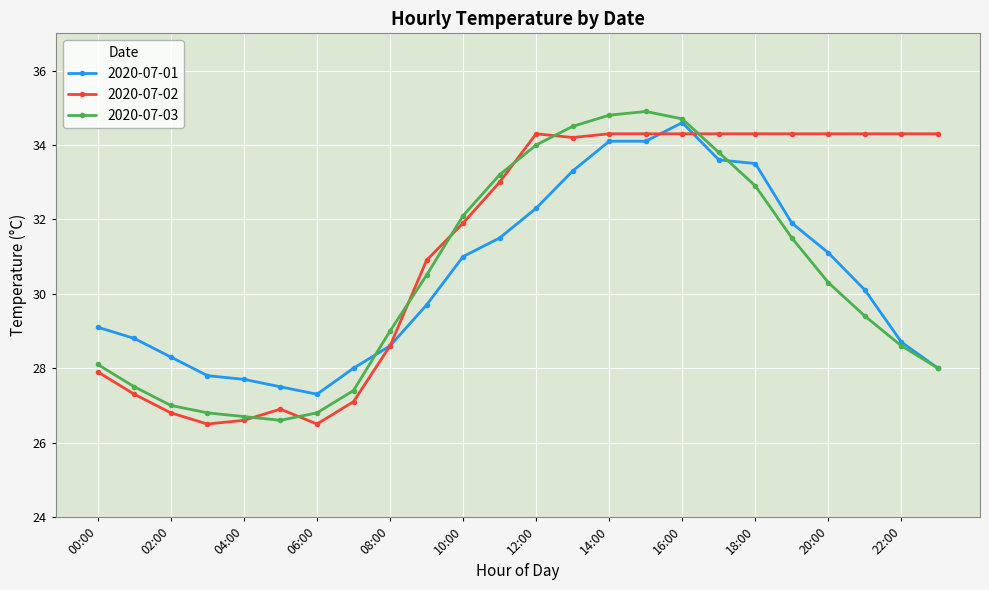

Which series has the widest spread of values?

2020-07-03